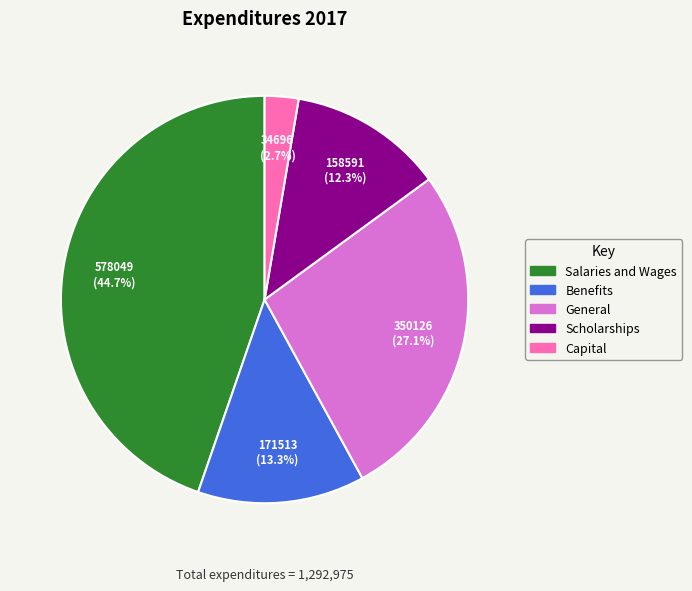

Is it true that General is 34% of the pie?

False